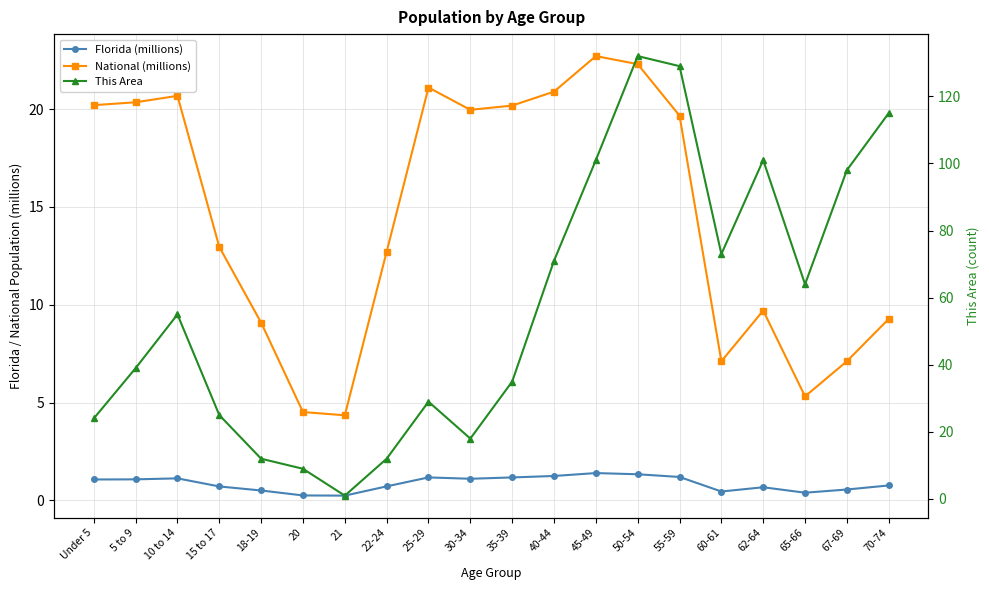

Reading left to right, extract all data points from this chart.

Florida (millions): Under 5=1.1	5 to 9=1.1	10 to 14=1.1	15 to 17=0.7	18-19=0.5	20=0.3	21=0.2	22-24=0.7	25-29=1.2	30-34=1.1	35-39=1.2	40-44=1.3	45-49=1.4	50-54=1.3	55-59=1.2	60-61=0.5	62-64=0.7	65-66=0.4	67-69=0.6	70-74=0.8
National (millions): Under 5=20.2	5 to 9=20.3	10 to 14=20.7	15 to 17=13.0	18-19=9.1	20=4.5	21=4.4	22-24=12.7	25-29=21.1	30-34=20.0	35-39=20.2	40-44=20.9	45-49=22.7	50-54=22.3	55-59=19.7	60-61=7.1	62-64=9.7	65-66=5.3	67-69=7.1	70-74=9.3
This Area: Under 5=24.0	5 to 9=39.0	10 to 14=55.0	15 to 17=25.0	18-19=12.0	20=9.0	21=1.0	22-24=12.0	25-29=29.0	30-34=18.0	35-39=35.0	40-44=71.0	45-49=101.0	50-54=132.0	55-59=129.0	60-61=73.0	62-64=101.0	65-66=64.0	67-69=98.0	70-74=115.0